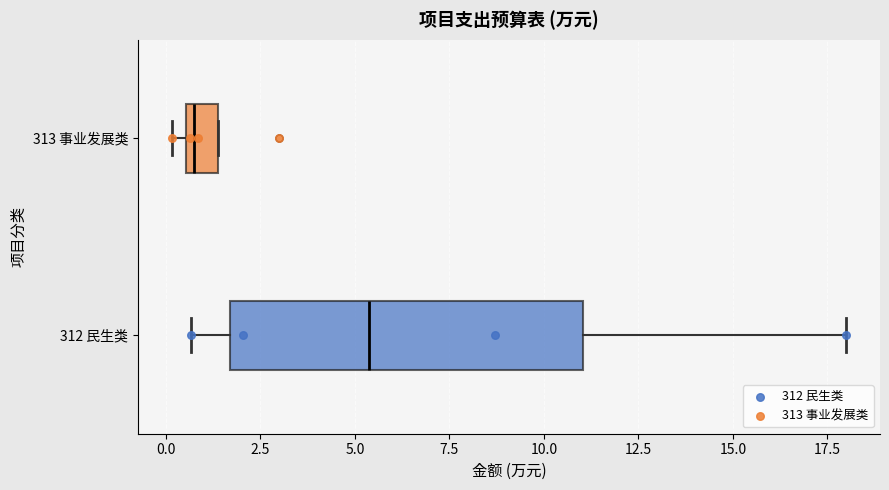

Which box has the furthest to the left median line?

313 事业发展类